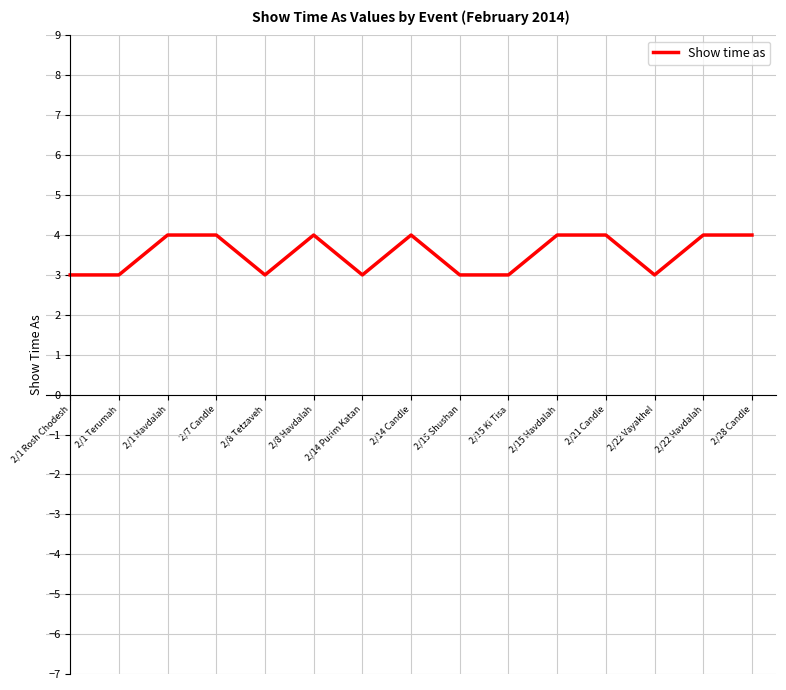

Read the value at 2/22 Havdalah.

4